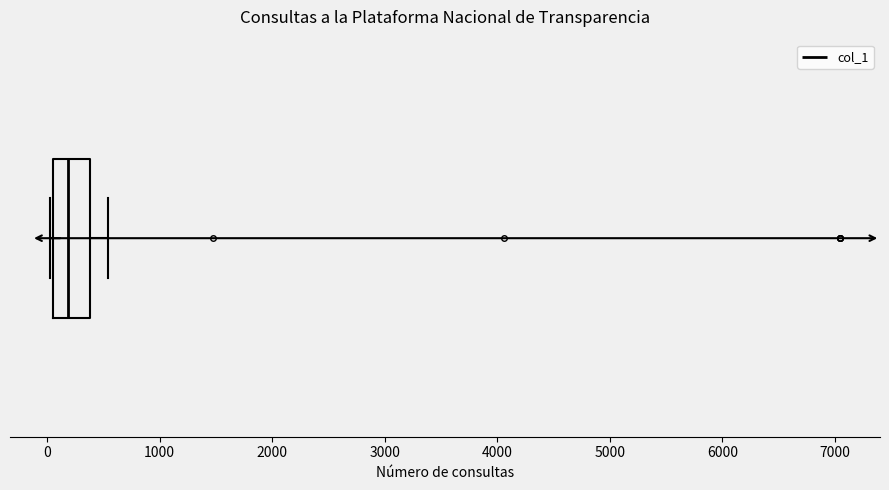

Where is the left edge of the box on the x-axis? The values are not printed on the chart, so give them approximately, as read against the axis.

100